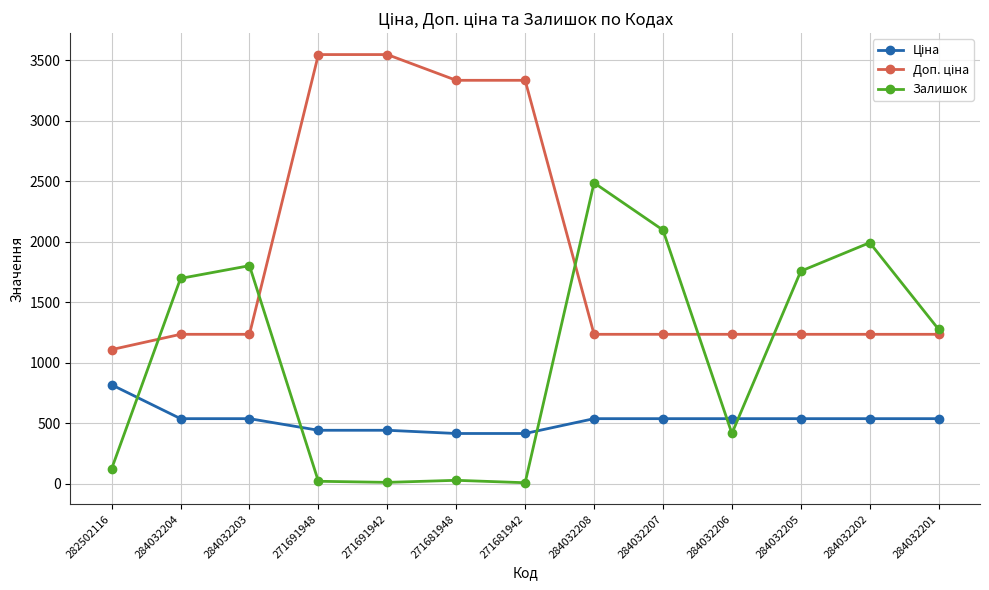

Is this an area chart (filled region under the line)?

No